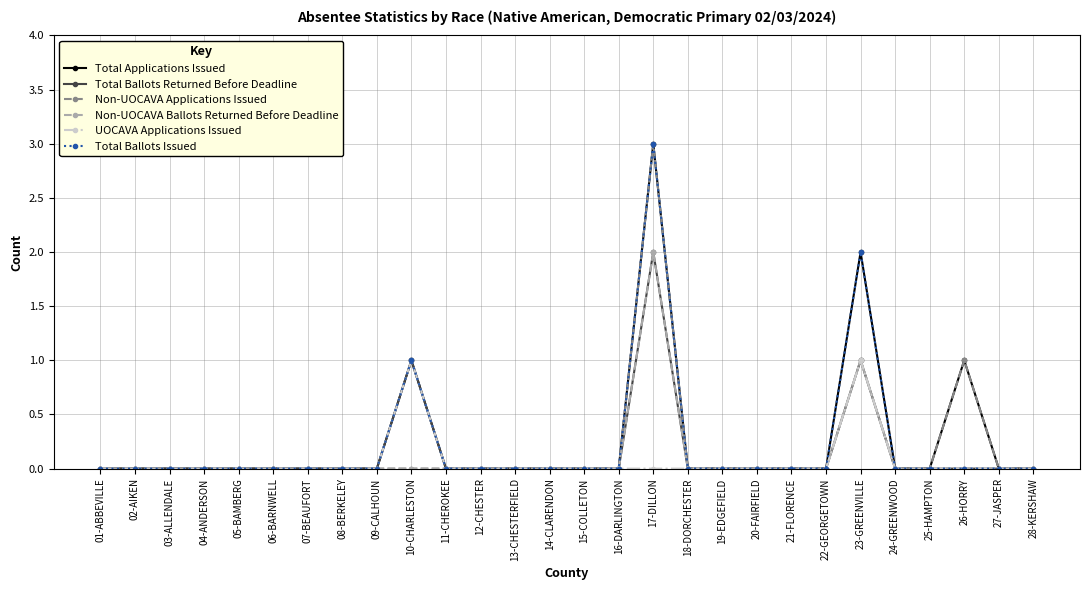

Reading left to right, transcribe all the data shown in this chart.

Total Applications Issued: 01-ABBEVILLE=0	02-AIKEN=0	03-ALLENDALE=0	04-ANDERSON=0	05-BAMBERG=0	06-BARNWELL=0	07-BEAUFORT=0	08-BERKELEY=0	09-CALHOUN=0	10-CHARLESTON=1	11-CHEROKEE=0	12-CHESTER=0	13-CHESTERFIELD=0	14-CLARENDON=0	15-COLLETON=0	16-DARLINGTON=0	17-DILLON=3	18-DORCHESTER=0	19-EDGEFIELD=0	20-FAIRFIELD=0	21-FLORENCE=0	22-GEORGETOWN=0	23-GREENVILLE=2	24-GREENWOOD=0	25-HAMPTON=0	26-HORRY=1	27-JASPER=0	28-KERSHAW=0
Total Ballots Returned Before Deadline: 01-ABBEVILLE=0	02-AIKEN=0	03-ALLENDALE=0	04-ANDERSON=0	05-BAMBERG=0	06-BARNWELL=0	07-BEAUFORT=0	08-BERKELEY=0	09-CALHOUN=0	10-CHARLESTON=1	11-CHEROKEE=0	12-CHESTER=0	13-CHESTERFIELD=0	14-CLARENDON=0	15-COLLETON=0	16-DARLINGTON=0	17-DILLON=2	18-DORCHESTER=0	19-EDGEFIELD=0	20-FAIRFIELD=0	21-FLORENCE=0	22-GEORGETOWN=0	23-GREENVILLE=1	24-GREENWOOD=0	25-HAMPTON=0	26-HORRY=0	27-JASPER=0	28-KERSHAW=0
Non-UOCAVA Applications Issued: 01-ABBEVILLE=0	02-AIKEN=0	03-ALLENDALE=0	04-ANDERSON=0	05-BAMBERG=0	06-BARNWELL=0	07-BEAUFORT=0	08-BERKELEY=0	09-CALHOUN=0	10-CHARLESTON=0	11-CHEROKEE=0	12-CHESTER=0	13-CHESTERFIELD=0	14-CLARENDON=0	15-COLLETON=0	16-DARLINGTON=0	17-DILLON=3	18-DORCHESTER=0	19-EDGEFIELD=0	20-FAIRFIELD=0	21-FLORENCE=0	22-GEORGETOWN=0	23-GREENVILLE=1	24-GREENWOOD=0	25-HAMPTON=0	26-HORRY=1	27-JASPER=0	28-KERSHAW=0
Non-UOCAVA Ballots Returned Before Deadline: 01-ABBEVILLE=0	02-AIKEN=0	03-ALLENDALE=0	04-ANDERSON=0	05-BAMBERG=0	06-BARNWELL=0	07-BEAUFORT=0	08-BERKELEY=0	09-CALHOUN=0	10-CHARLESTON=0	11-CHEROKEE=0	12-CHESTER=0	13-CHESTERFIELD=0	14-CLARENDON=0	15-COLLETON=0	16-DARLINGTON=0	17-DILLON=2	18-DORCHESTER=0	19-EDGEFIELD=0	20-FAIRFIELD=0	21-FLORENCE=0	22-GEORGETOWN=0	23-GREENVILLE=1	24-GREENWOOD=0	25-HAMPTON=0	26-HORRY=0	27-JASPER=0	28-KERSHAW=0
UOCAVA Applications Issued: 01-ABBEVILLE=0	02-AIKEN=0	03-ALLENDALE=0	04-ANDERSON=0	05-BAMBERG=0	06-BARNWELL=0	07-BEAUFORT=0	08-BERKELEY=0	09-CALHOUN=0	10-CHARLESTON=1	11-CHEROKEE=0	12-CHESTER=0	13-CHESTERFIELD=0	14-CLARENDON=0	15-COLLETON=0	16-DARLINGTON=0	17-DILLON=0	18-DORCHESTER=0	19-EDGEFIELD=0	20-FAIRFIELD=0	21-FLORENCE=0	22-GEORGETOWN=0	23-GREENVILLE=1	24-GREENWOOD=0	25-HAMPTON=0	26-HORRY=0	27-JASPER=0	28-KERSHAW=0
Total Ballots Issued: 01-ABBEVILLE=0	02-AIKEN=0	03-ALLENDALE=0	04-ANDERSON=0	05-BAMBERG=0	06-BARNWELL=0	07-BEAUFORT=0	08-BERKELEY=0	09-CALHOUN=0	10-CHARLESTON=1	11-CHEROKEE=0	12-CHESTER=0	13-CHESTERFIELD=0	14-CLARENDON=0	15-COLLETON=0	16-DARLINGTON=0	17-DILLON=3	18-DORCHESTER=0	19-EDGEFIELD=0	20-FAIRFIELD=0	21-FLORENCE=0	22-GEORGETOWN=0	23-GREENVILLE=2	24-GREENWOOD=0	25-HAMPTON=0	26-HORRY=0	27-JASPER=0	28-KERSHAW=0